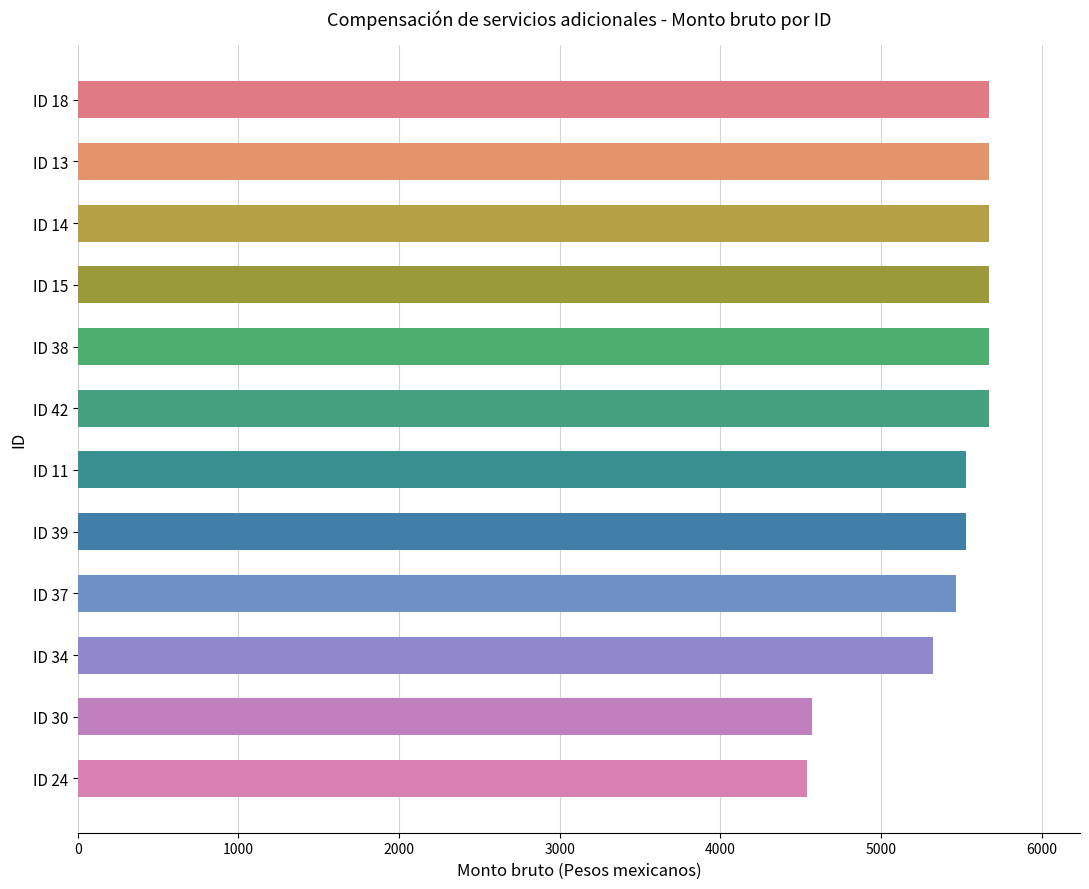

What is the difference between the maximum and minimum values?

1134.0